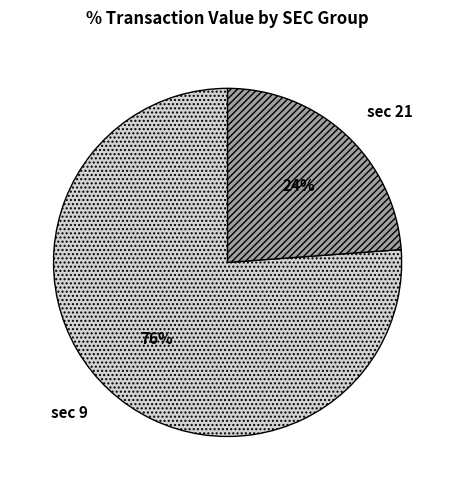

Is the sum of sec 9 and sec 21 greater than half?

Yes